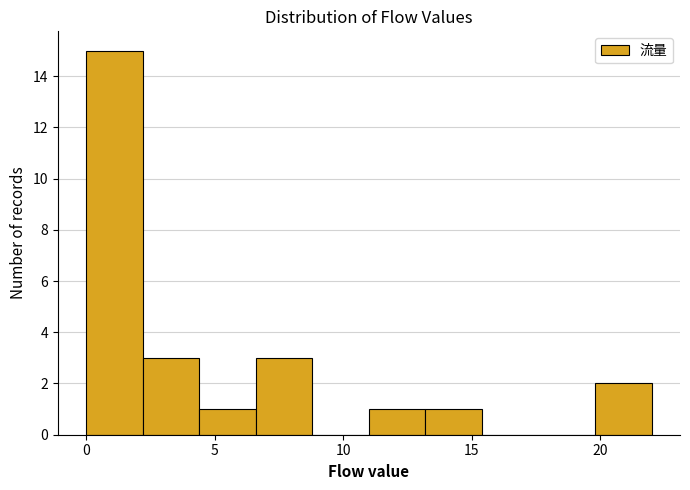

Reading left to right, list every bar in this chart as the range it spans on the x-axis followed by its height. Neither the bar edges nor the heights are printed on the chart, so give them approximately, as read against the axes.

0.0 to 2.2: 15
2.2 to 4.4: 3
4.4 to 6.6: 1
6.6 to 8.8: 3
8.8 to 11.0: 0
11.0 to 13.2: 1
13.2 to 15.4: 1
15.4 to 17.6: 0
17.6 to 19.8: 0
19.8 to 22.0: 2